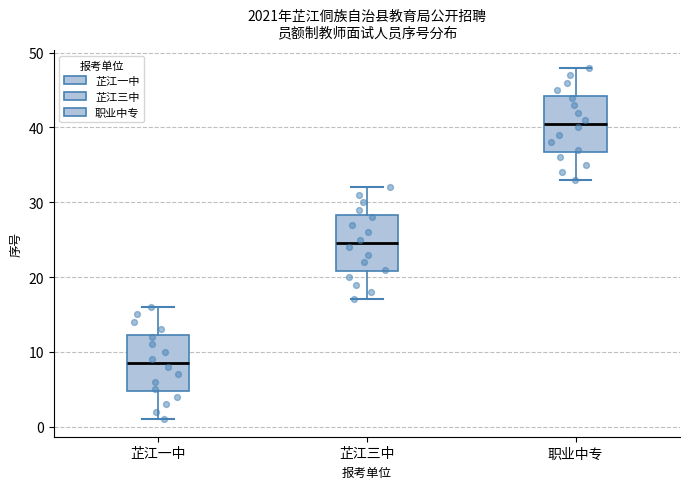

Which box has the lowest median line?

芷江一中